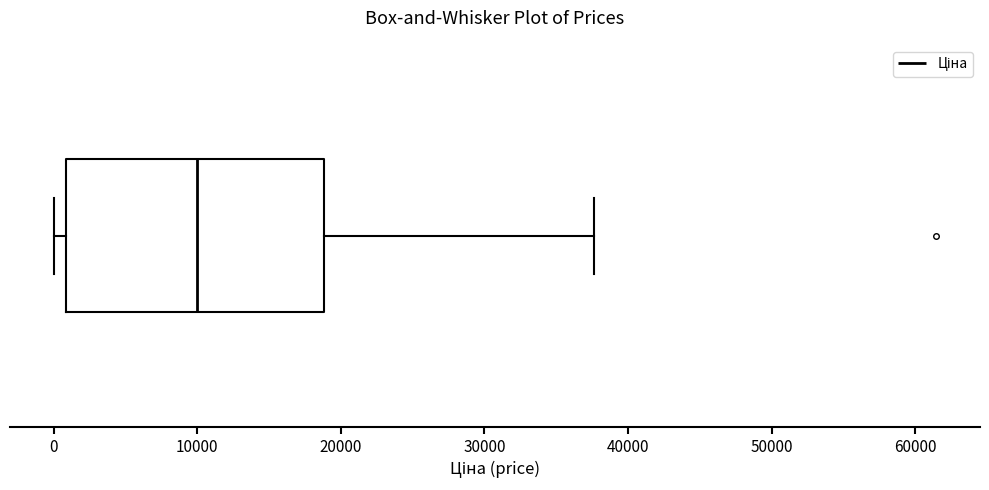

Read this box plot against the x-axis: the position of the median line, the range covered by the box, and the ends of both whiskers. The values are not printed on the chart, so give them approximately, as read against the axis.

median 10000, box 1000 to 19000, whiskers 0 to 38000